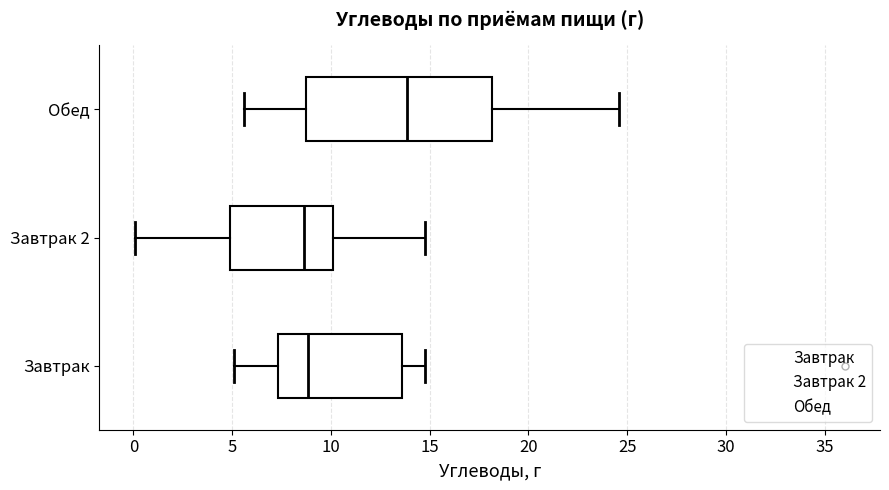

Reading bottom to top, read every box against the x-axis: the position of its median line, the range the box covers, and the ends of its whiskers. The values are not printed on the chart, so give them approximately, as read against the axis.

Завтрак: median 9.0, box 7.5 to 13.5, whiskers 5.0 to 15.0
Завтрак 2: median 8.5, box 5.0 to 10.0, whiskers 0.0 to 15.0
Обед: median 14.0, box 8.5 to 18.0, whiskers 5.5 to 24.5